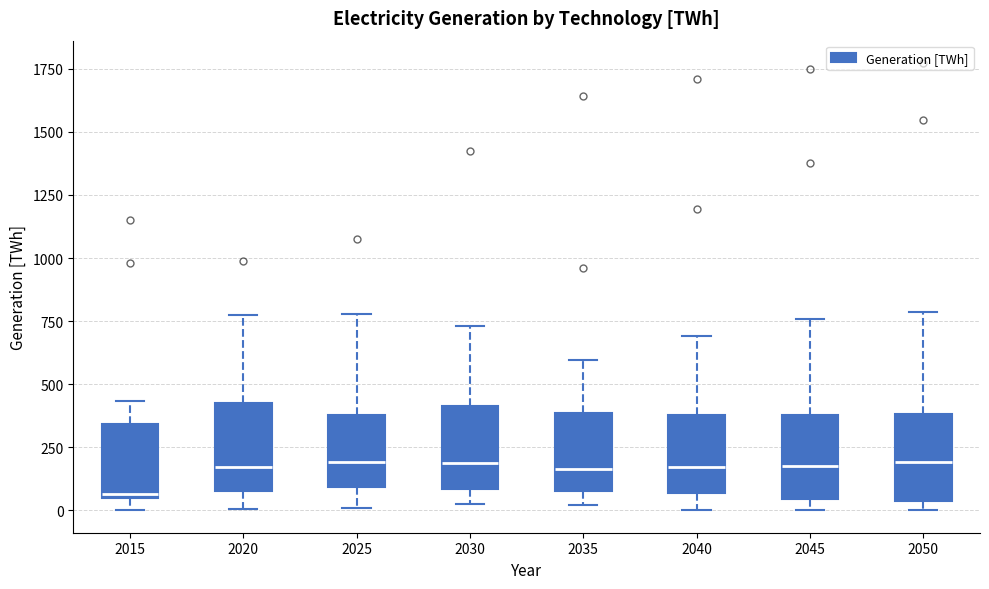

Where is the upper edge of the box at x = 2015 on the y-axis? The values are not printed on the chart, so give them approximately, as read against the axis.

350